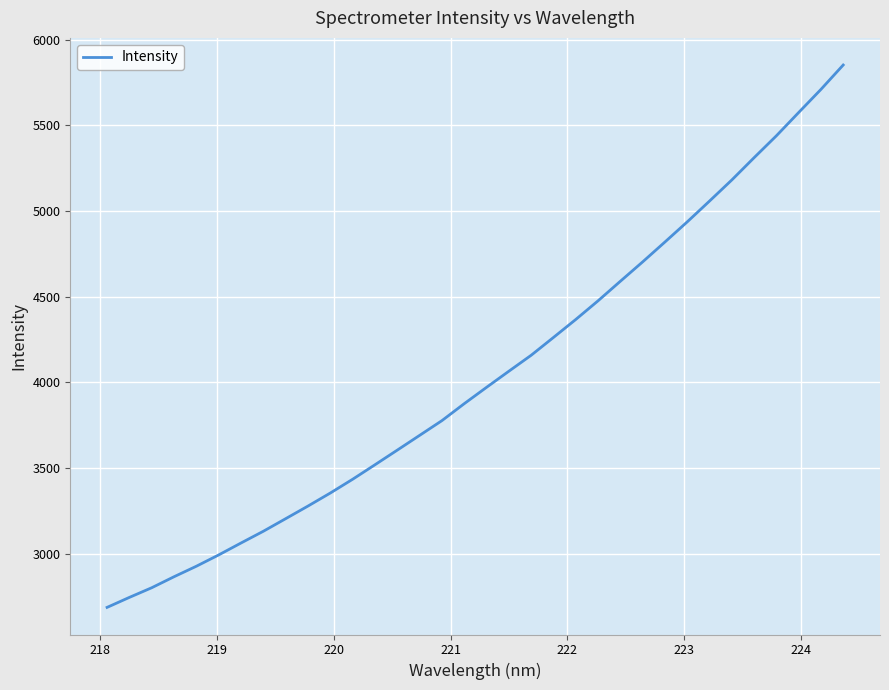

What is the difference between the maximum and minimum values?

3166.1